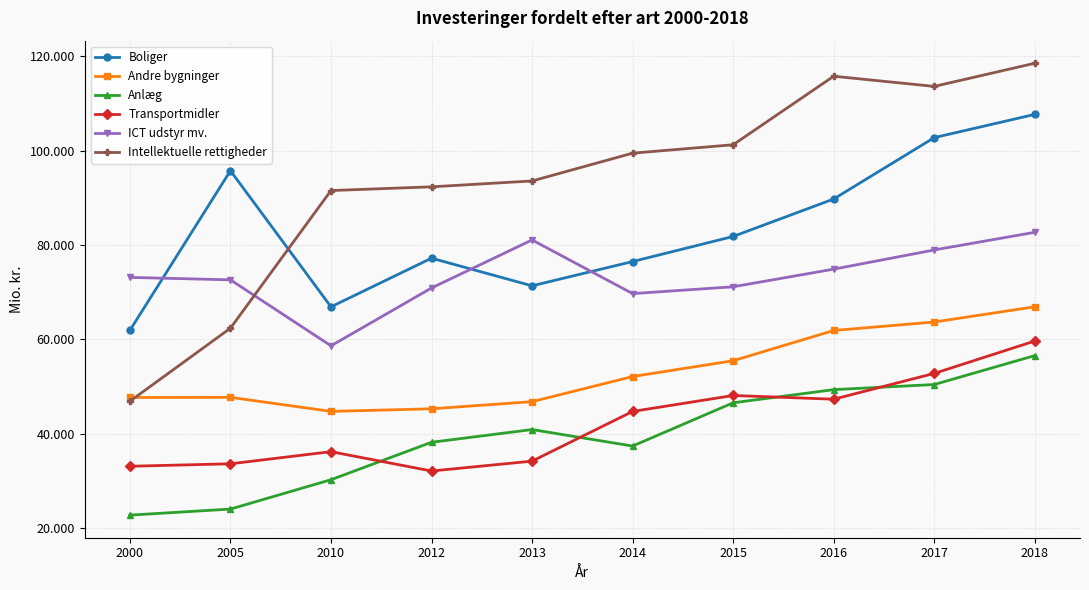

Where is the first local minimum for Transportmidler?

2012